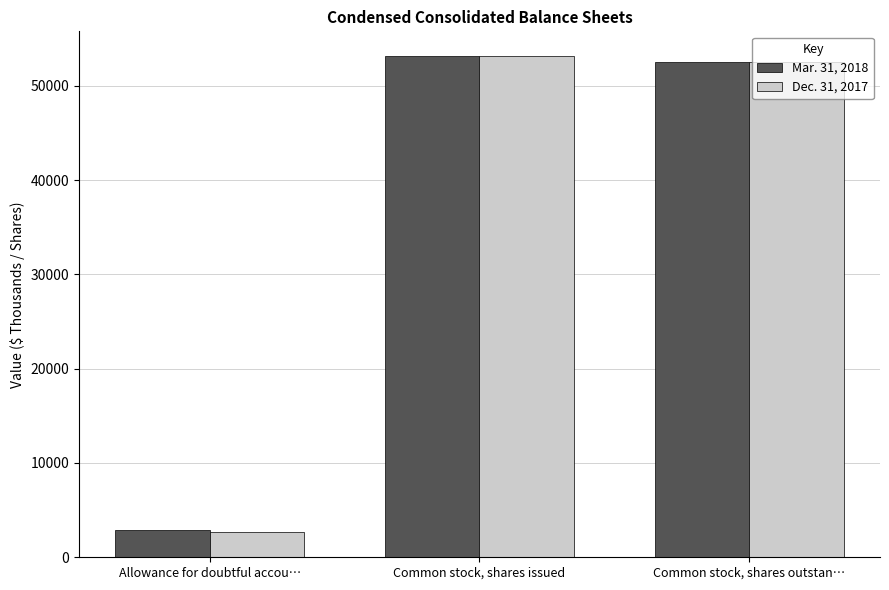

Does the chart contain any negative values?

No